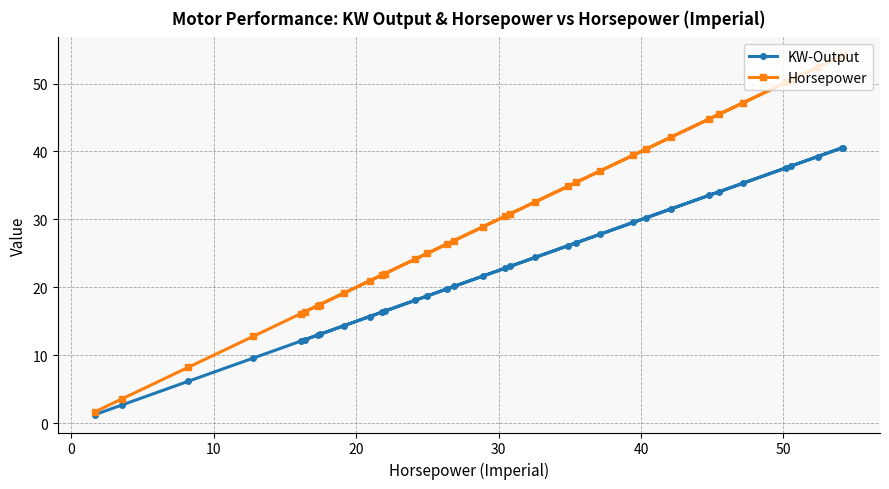

What is the difference between the maximum and minimum values in the KW-Output series?

39.3